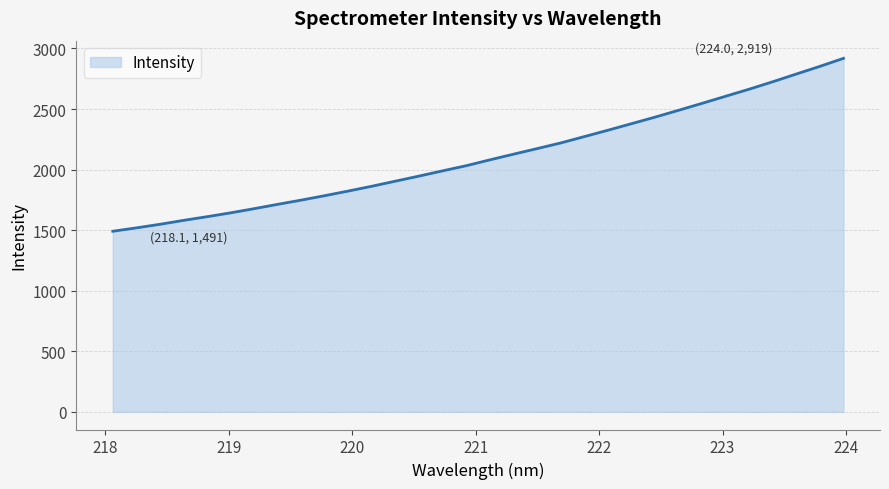

What is the difference between the maximum and minimum values?

1427.7